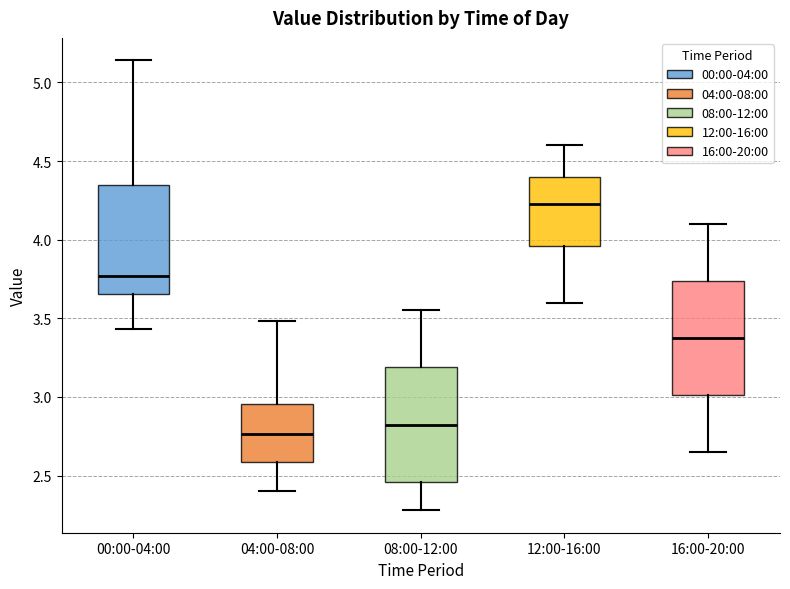

Reading left to right, transcribe this box plot: for each box, give where its median line is, the range the box spans, and where its two whiskers end, as read against the y-axis. The values are not printed on the chart, so give them approximately, as read against the axis.

00:00-04:00: median 3.75, box 3.65 to 4.35, whiskers 3.45 to 5.15
04:00-08:00: median 2.75, box 2.60 to 2.95, whiskers 2.40 to 3.50
08:00-12:00: median 2.85, box 2.45 to 3.20, whiskers 2.30 to 3.55
12:00-16:00: median 4.25, box 3.95 to 4.40, whiskers 3.60 to 4.60
16:00-20:00: median 3.40, box 3.00 to 3.75, whiskers 2.65 to 4.10